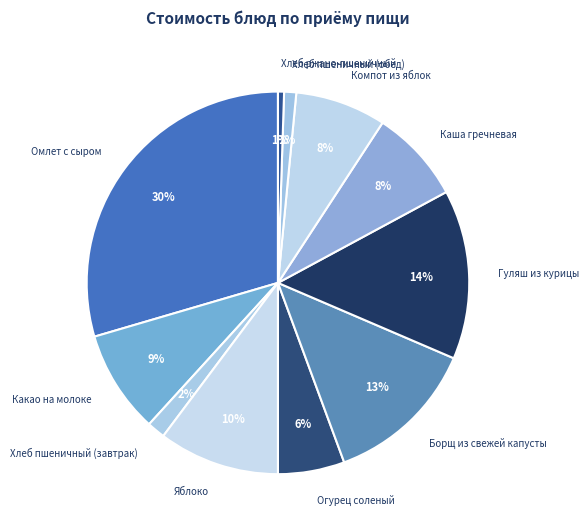

Count the number of slices in the pie.

11